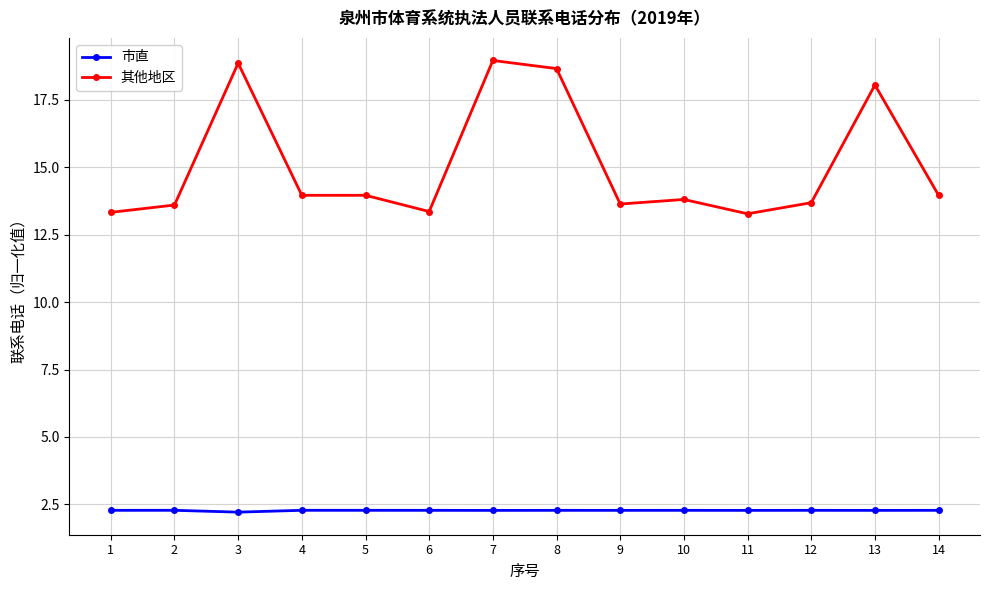

What is the maximum value shown in the chart?

19.0